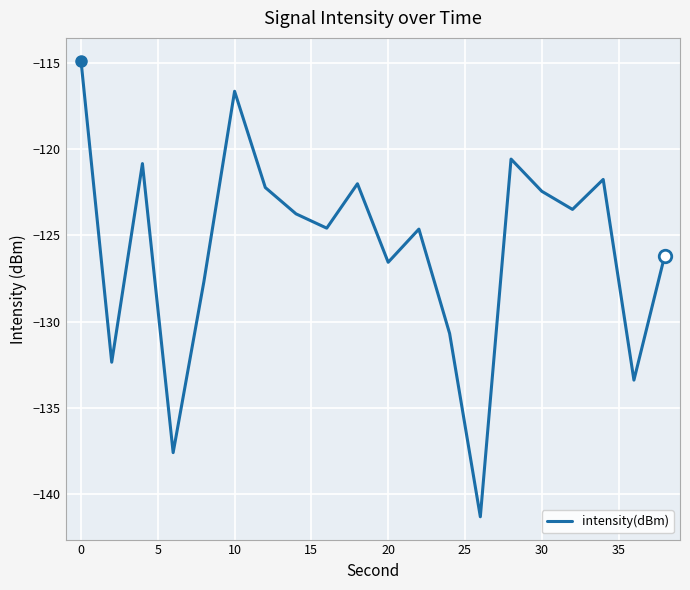

What is the greatest value displayed?

-114.9